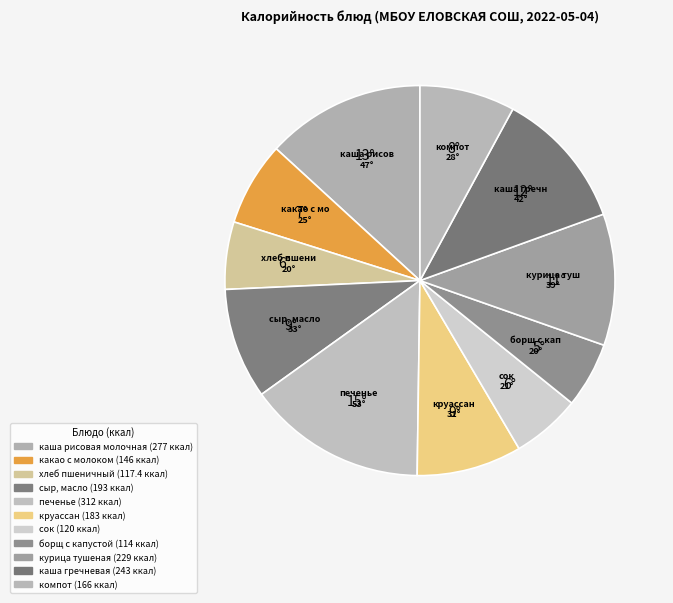

To the nearest percent, what portion does сок represent?

6%